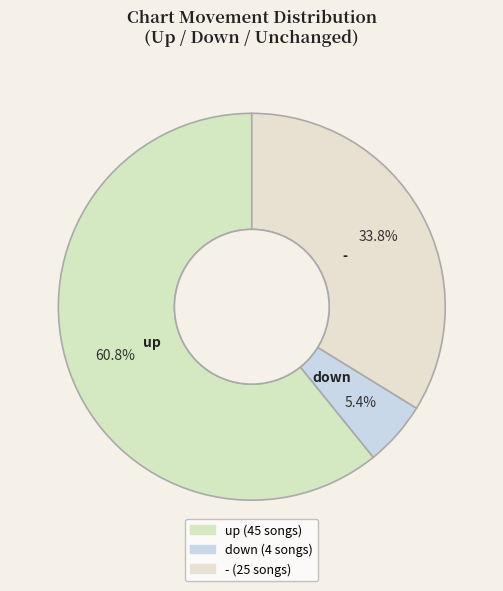

Does any single category account for the majority?

Yes